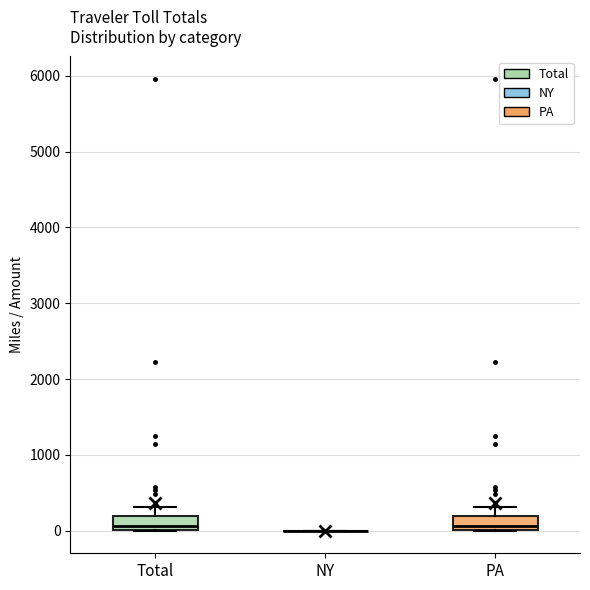

Reading left to right, transcribe this box plot: for each box, give where its median line is, the range the box spans, and where its two whiskers end, as read against the y-axis. The values are not printed on the chart, so give them approximately, as read against the axis.

Total: median 100, box 0 to 200, whiskers 0 to 300
NY: box collapsed to a line at 0, whiskers 0 to 0
PA: median 100, box 0 to 200, whiskers 0 to 300